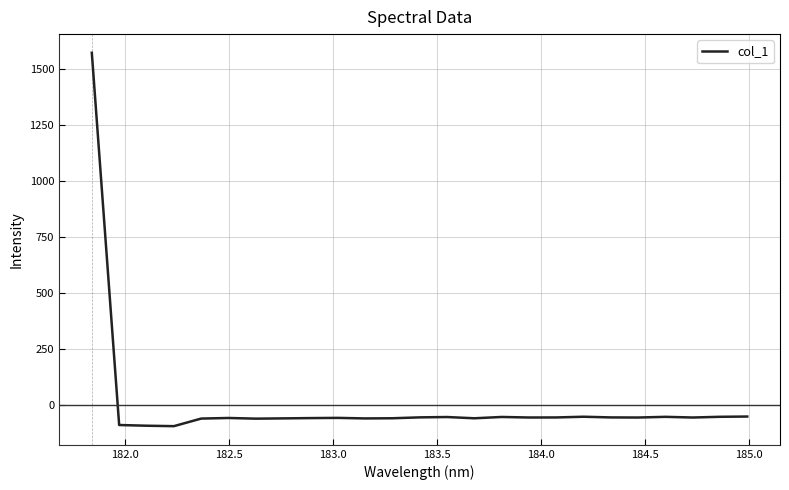

What is the smallest value displayed?

-95.3